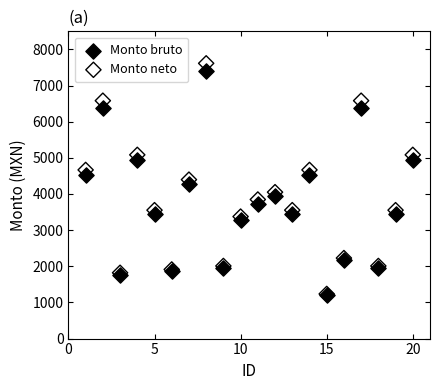

What are all the series names shown in the legend?

Monto bruto, Monto neto